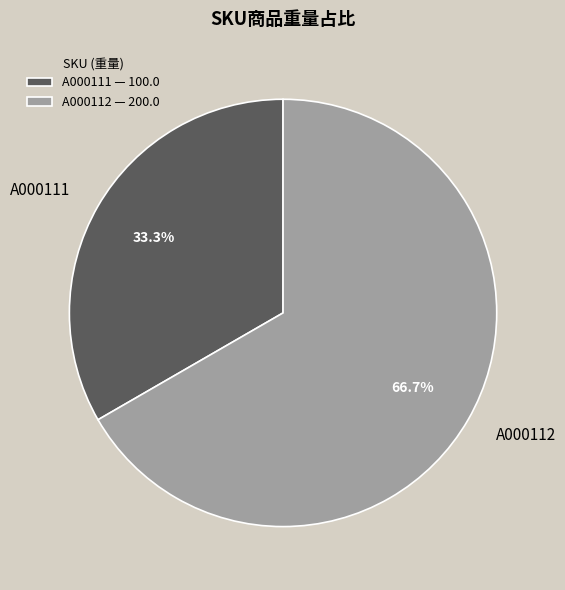

Does A000112 account for over 50% of the chart?

Yes